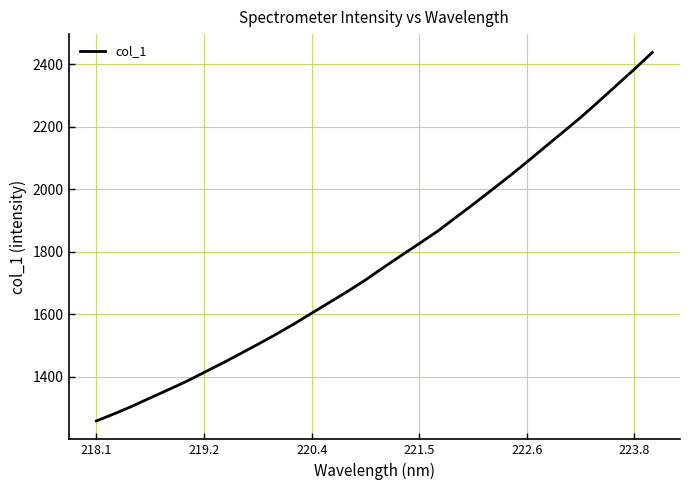

What is the maximum value shown in the chart?

2436.7